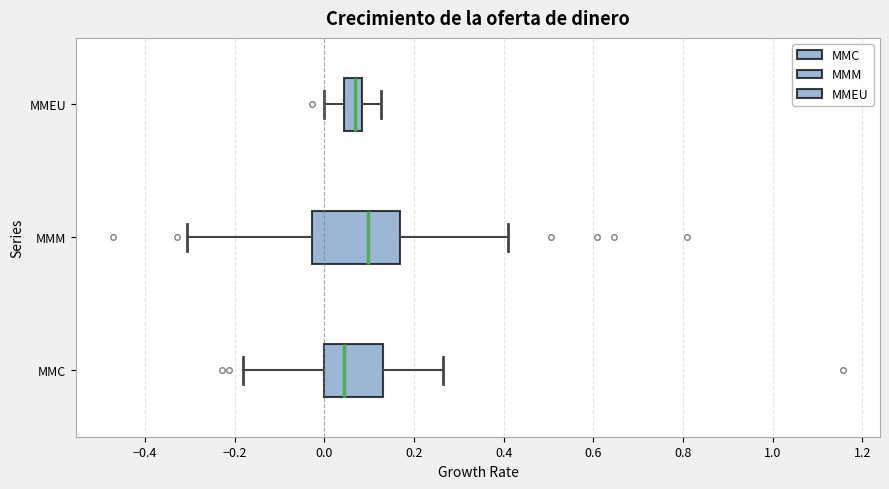

Where does the left whisker of the box for MMM end on the x-axis? The values are not printed on the chart, so give them approximately, as read against the axis.

-0.30